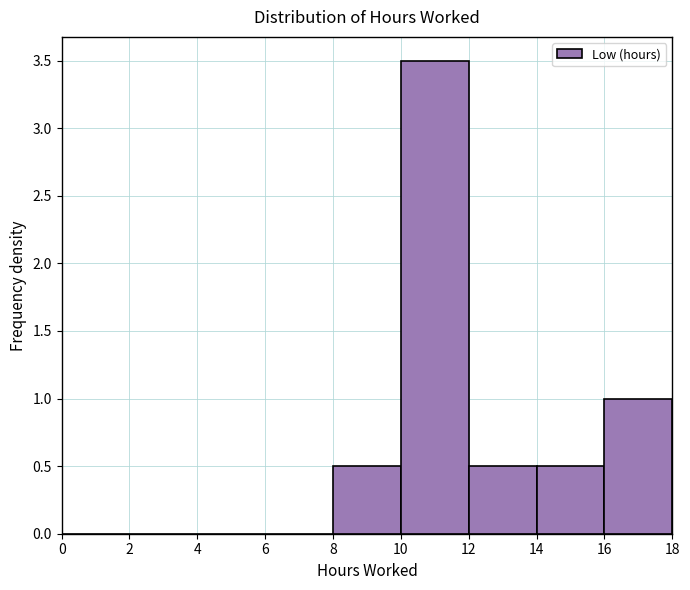

Reading left to right, list every bar in this chart as the range it spans on the x-axis followed by its height. The values are not printed on the chart, so give them approximately, as read against the axis.

0 to 2: 0
2 to 4: 0
4 to 6: 0
6 to 8: 0
8 to 10: 0.5
10 to 12: 3.5
12 to 14: 0.5
14 to 16: 0.5
16 to 18: 1.0